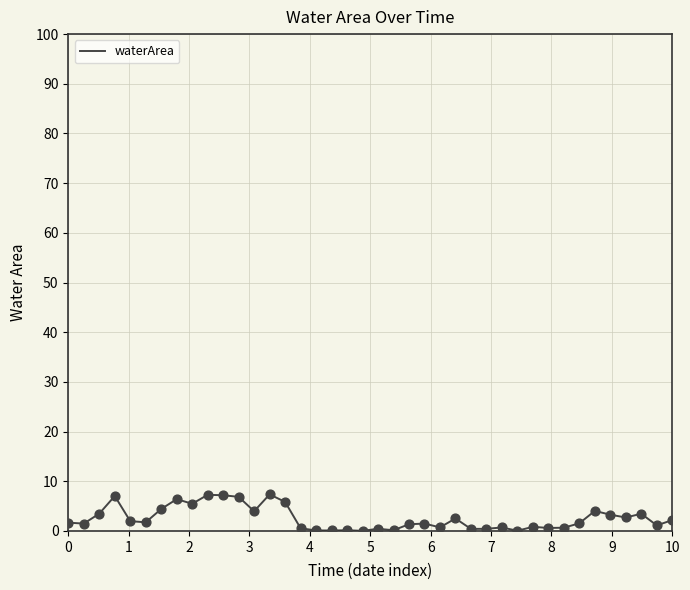

What is the difference between the maximum and minimum values?

7.3